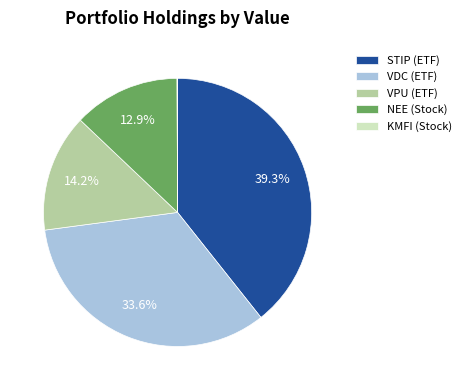

Is VDC (ETF) the majority of the pie?

No